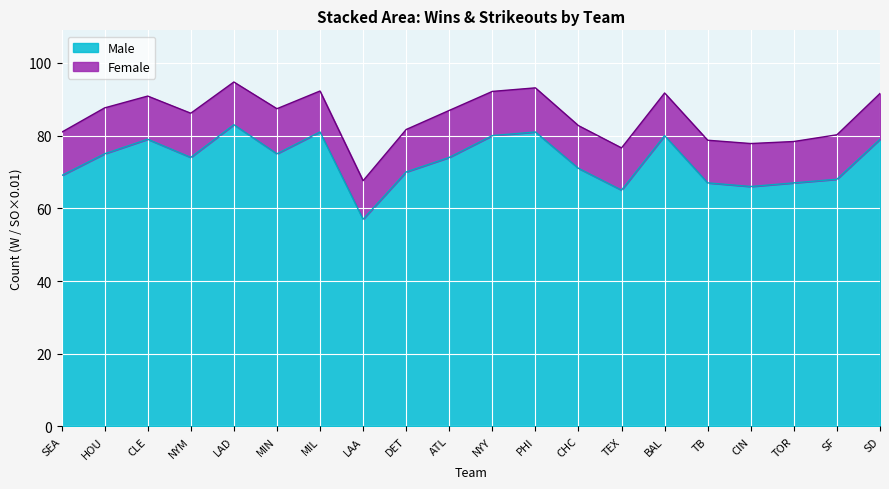

True or false: Male has a value of 66.0 at CIN.

True